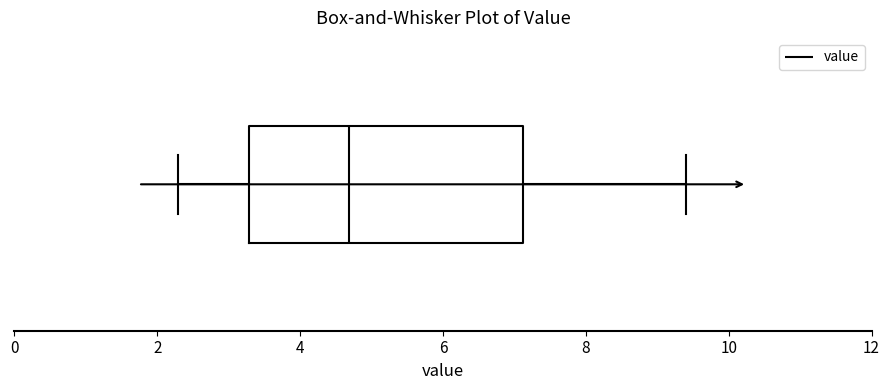

Read this box plot against the x-axis: the position of the median line, the range covered by the box, and the ends of both whiskers. The values are not printed on the chart, so give them approximately, as read against the axis.

median 4.6, box 3.2 to 7.2, whiskers 2.2 to 9.4